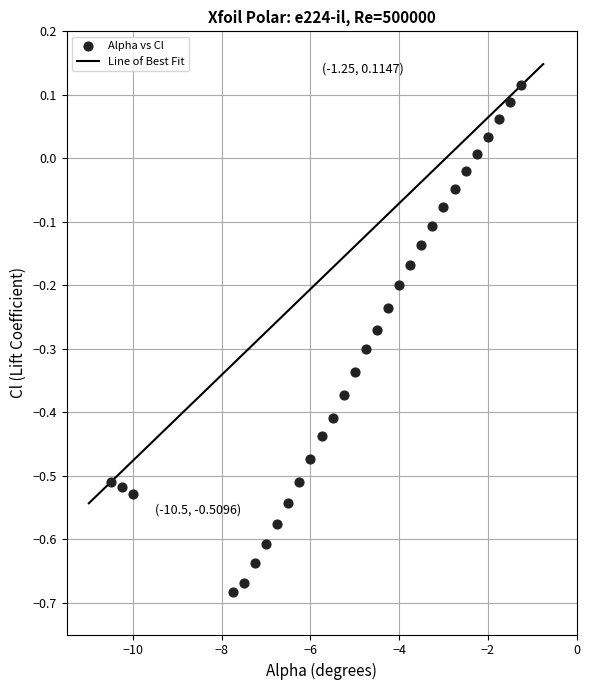

What is the range of X values (max minus min)?

9.2